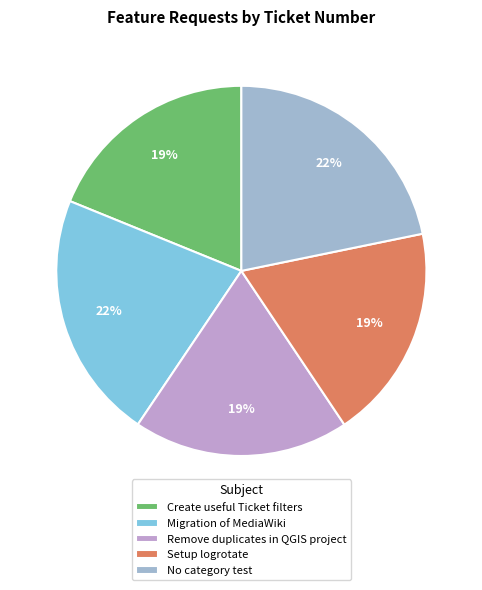

To the nearest percent, what is the difference between the Setup logrotate and No category test slice percentages?

3%